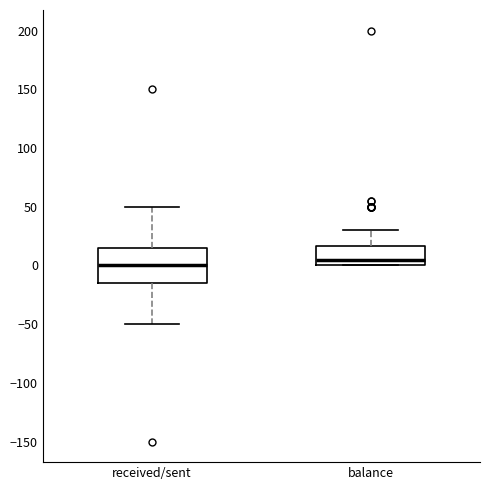

Reading left to right, transcribe this box plot: for each box, give where its median line is, the range the box spans, and where its two whiskers end, as read against the y-axis. The values are not printed on the chart, so give them approximately, as read against the axis.

received/sent: median 0, box -15 to 15, whiskers -50 to 50
balance: median 5, box 0 to 15, whiskers 0 to 30